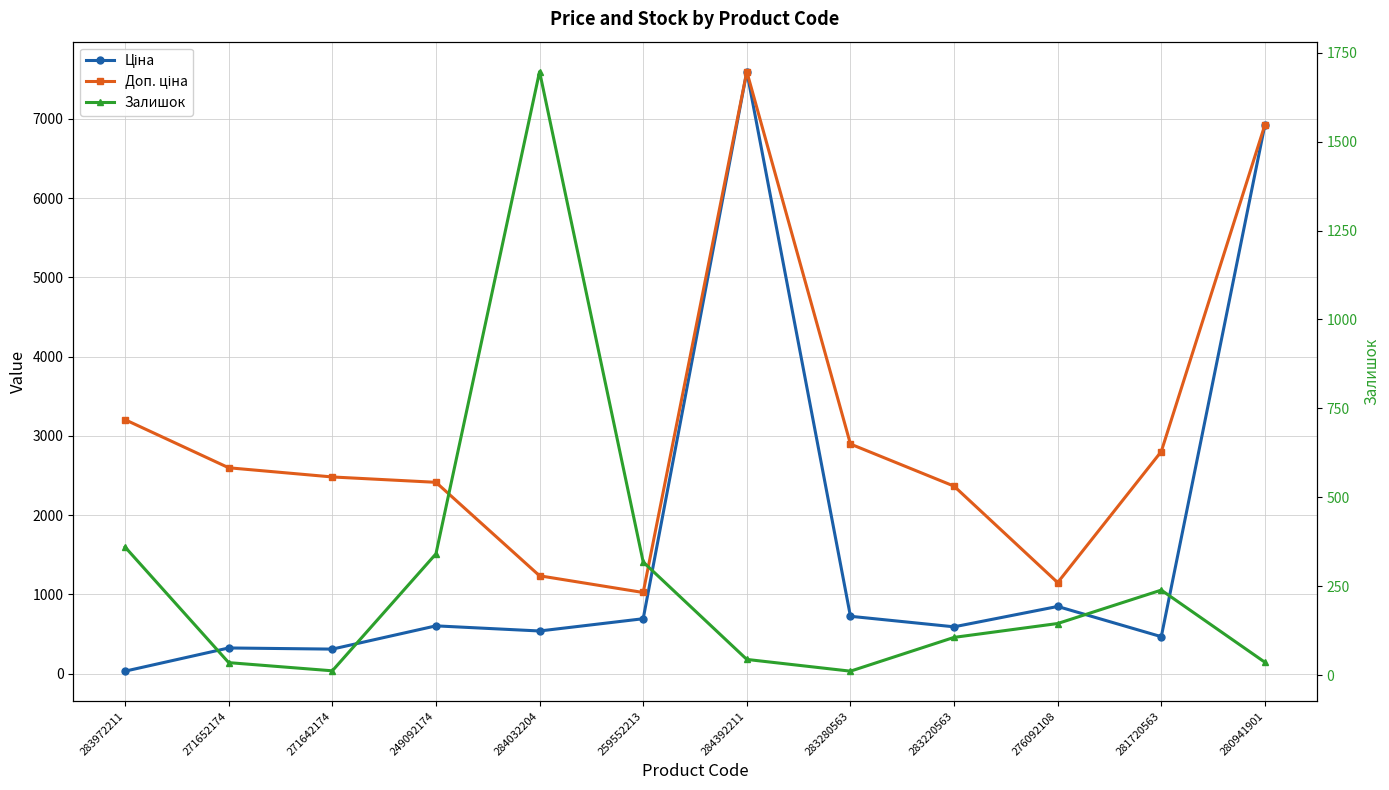

Where is the first local maximum for Ціна?

271652174